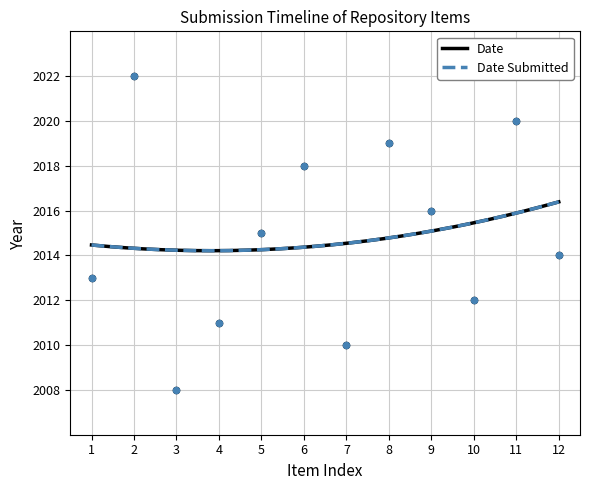

Which series reaches the maximum Y coordinate?

Date Submitted